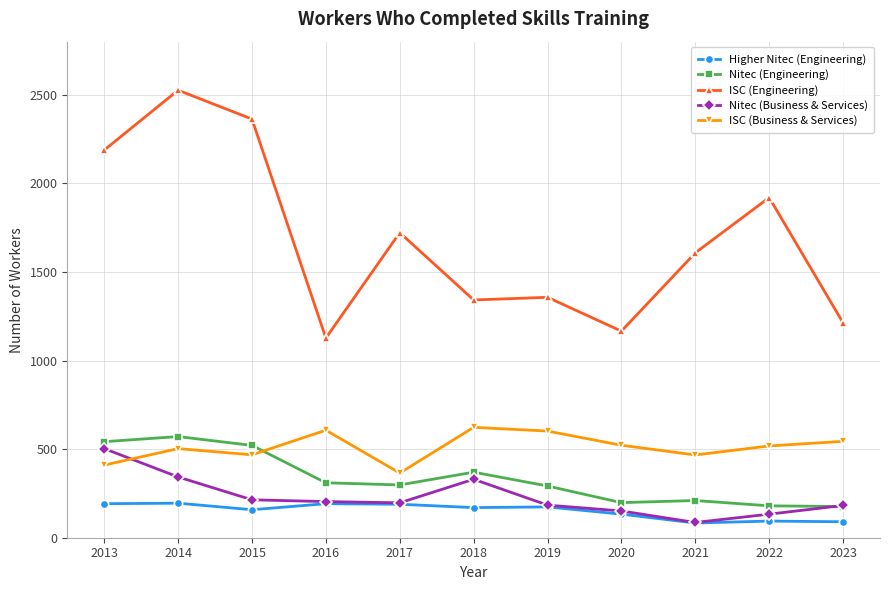

Where is the first local minimum for ISC (Engineering)?

2016